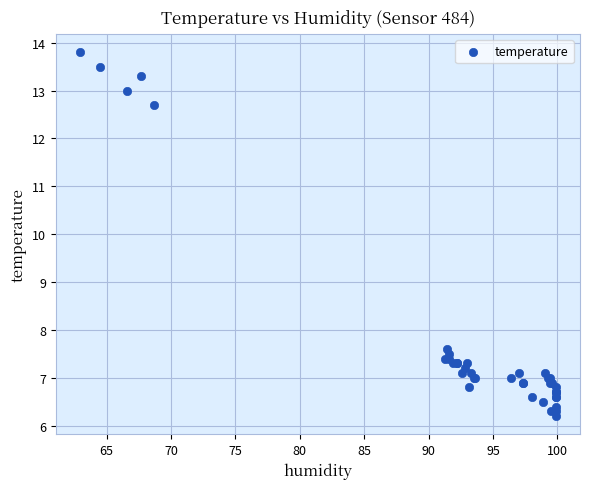

What Y value in the scatter plot is closest to 10?

7.6